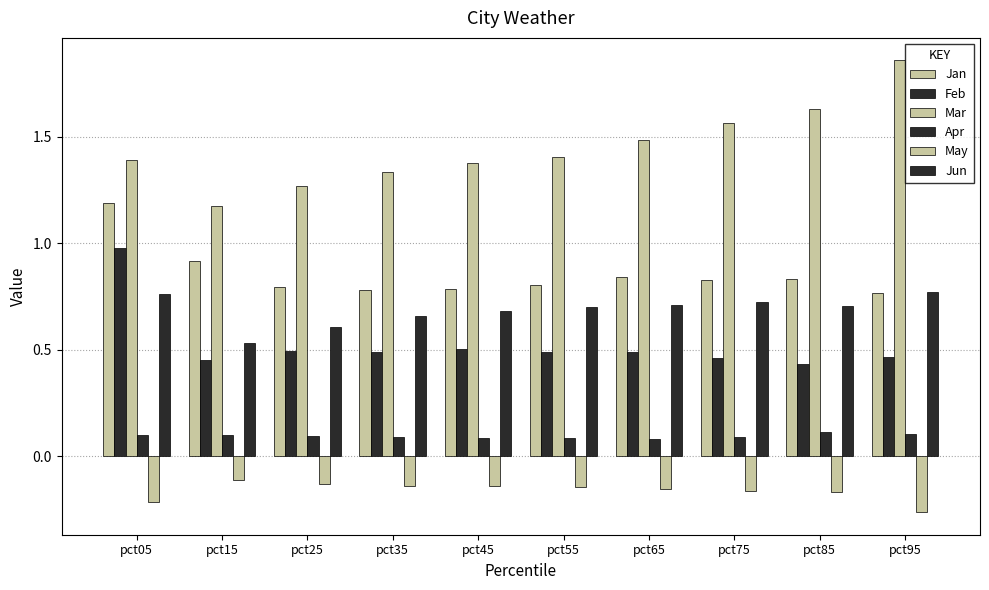

What is the average value of the May series?

-0.2